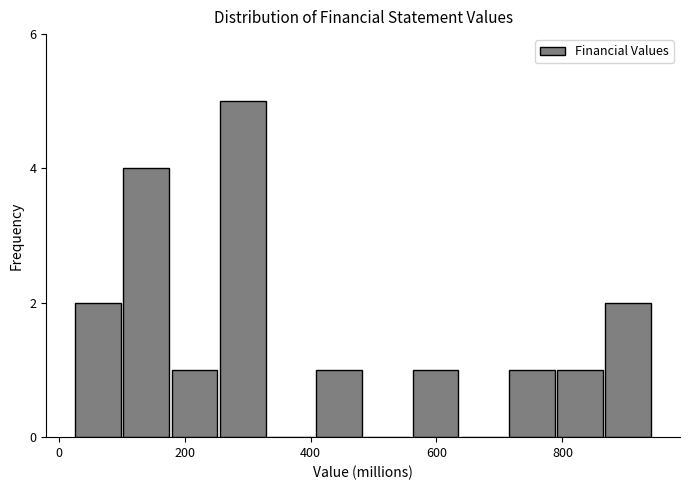

Around what value on the x-axis is the tallest bar? Give the approximate position of its centre, as read against the axis.

300